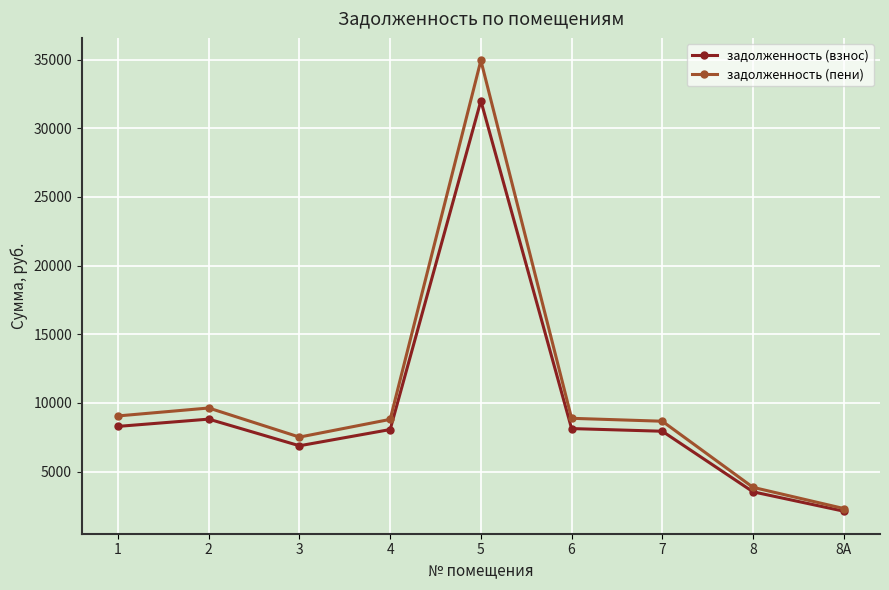

Is it true that задолженность (пени) equals 12864.7 at 3?

False